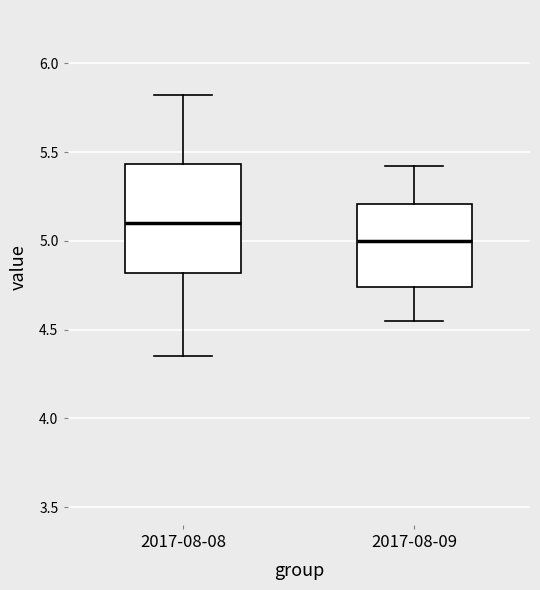

Which box has the lowest median line?

2017-08-09